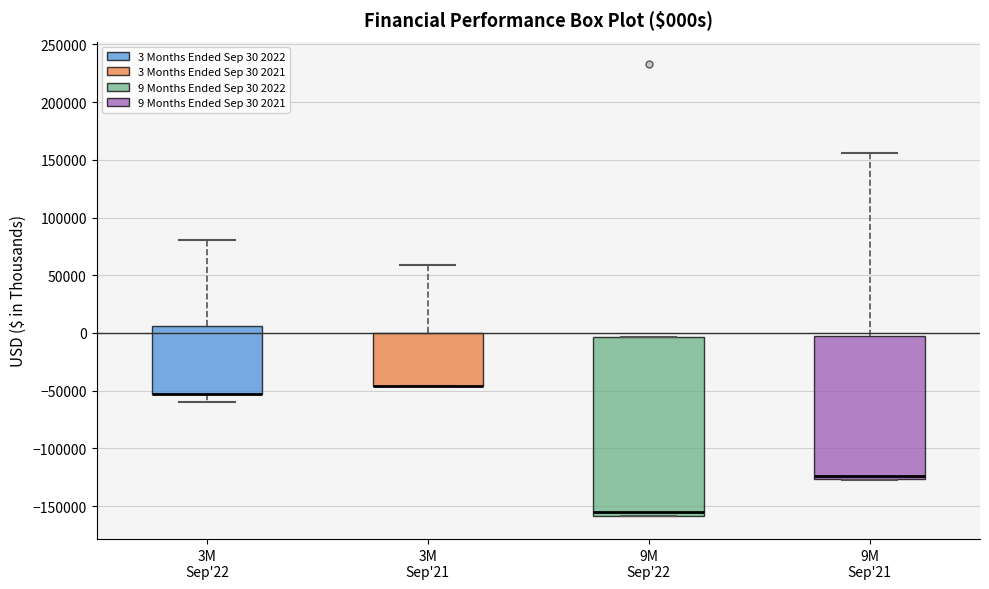

Which box is the tallest, from its lower edge to its upper edge?

9M Sep'22